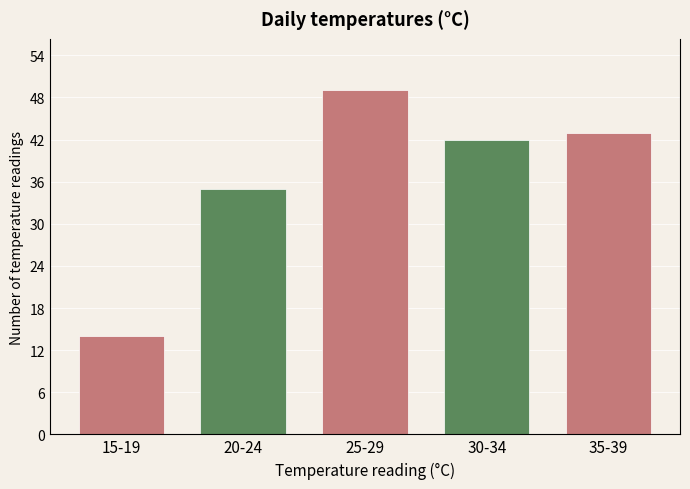

Reading right to left, list all the values displayed in this chart.

35-39=43	30-34=42	25-29=49	20-24=35	15-19=14